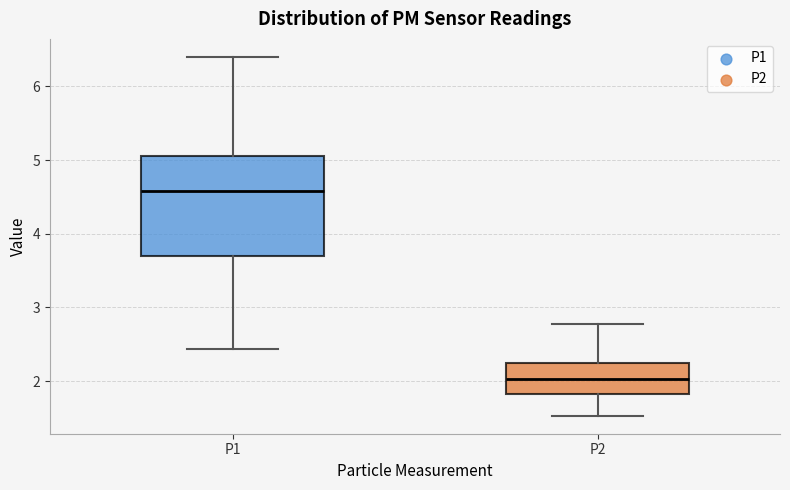

Reading left to right, read every box against the y-axis: the position of its median line, the range the box covers, and the ends of its whiskers. The values are not printed on the chart, so give them approximately, as read against the axis.

P1: median 4.6, box 3.7 to 5.1, whiskers 2.4 to 6.4
P2: median 2.0, box 1.8 to 2.3, whiskers 1.5 to 2.8